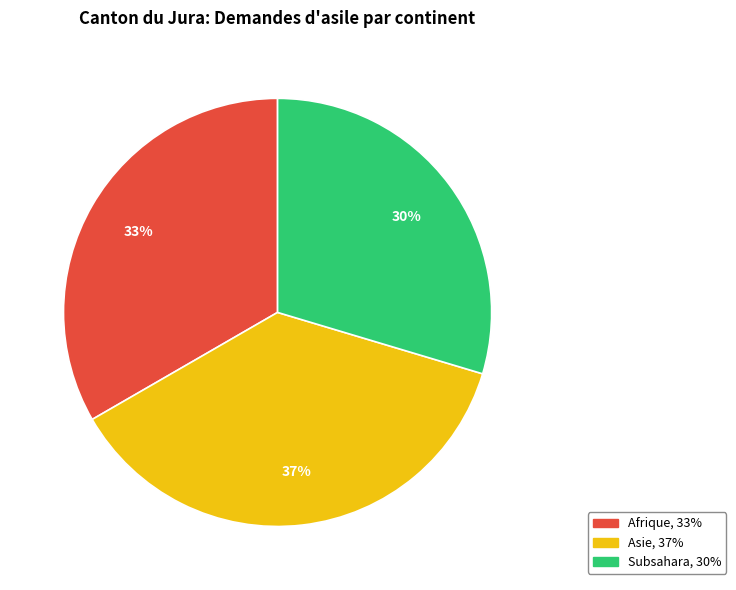

Count the number of slices in the pie.

3